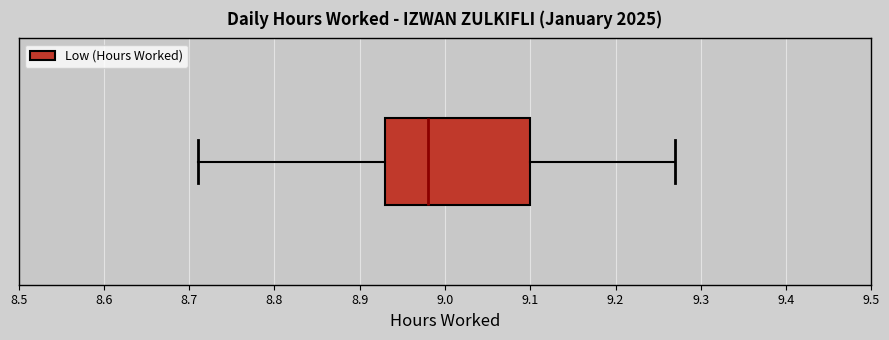

Transcribe this box plot: give where the median line is, the range the box spans, and where the two whiskers end, as read against the x-axis. The values are not printed on the chart, so give them approximately, as read against the axis.

median 8.98, box 8.93 to 9.10, whiskers 8.71 to 9.27